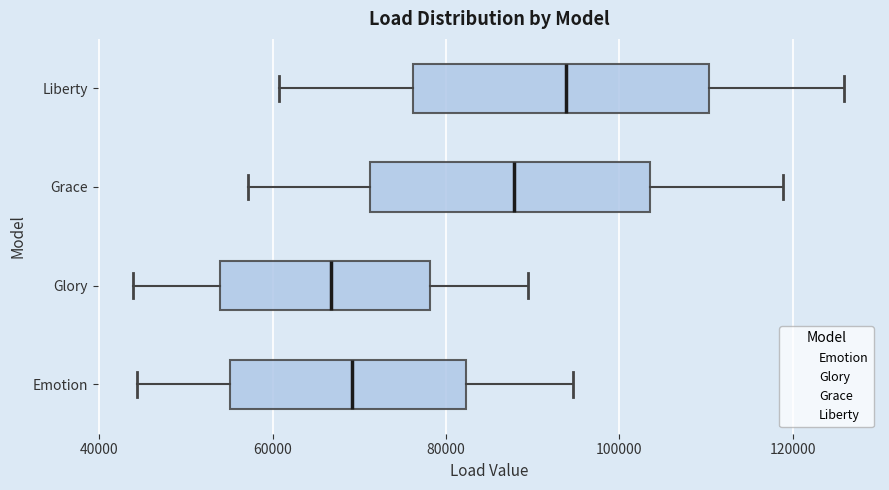

Reading bottom to top, read every box against the x-axis: the position of its median line, the range the box covers, and the ends of its whiskers. The values are not printed on the chart, so give them approximately, as read against the axis.

Emotion: median 70000, box 56000 to 82000, whiskers 44000 to 94000
Glory: median 66000, box 54000 to 78000, whiskers 44000 to 90000
Grace: median 88000, box 72000 to 104000, whiskers 58000 to 118000
Liberty: median 94000, box 76000 to 110000, whiskers 60000 to 126000